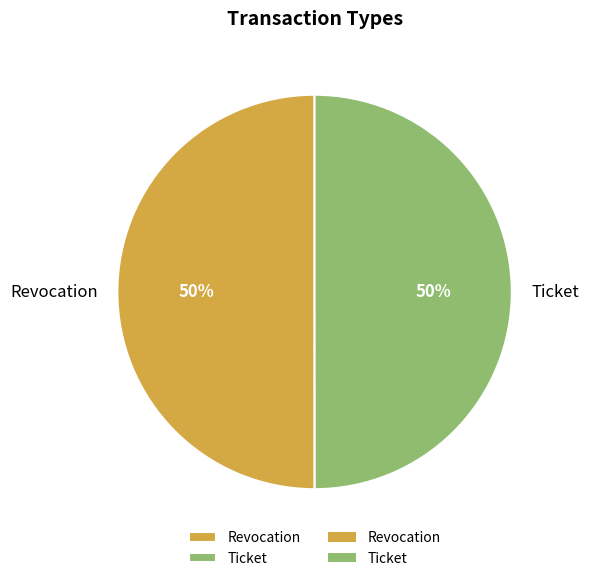

What percentage is the Revocation slice, to the nearest percent?

50%